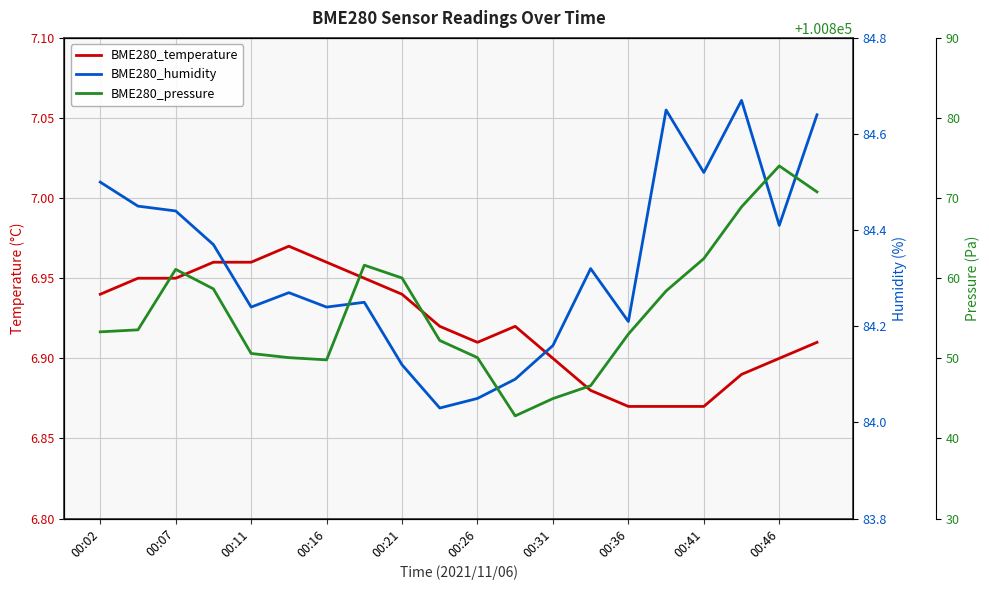

True or false: BME280_temperature has more than 1 points higher than both neighbors.

True